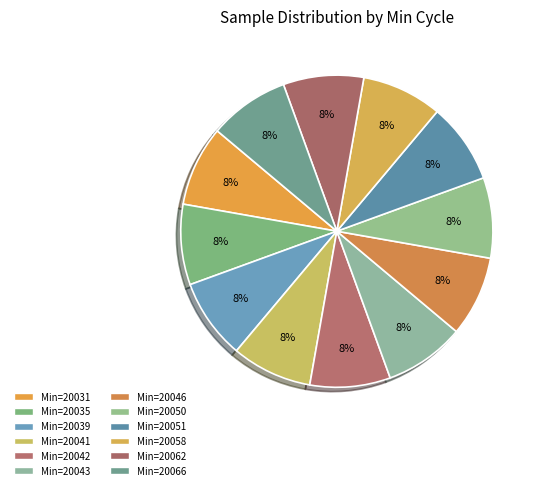

Rank the categories by value from lowest to highest.

20046, 20066, 20058, 20062, 20039, 20041, 20035, 20050, 20042, 20031, 20051, 20043